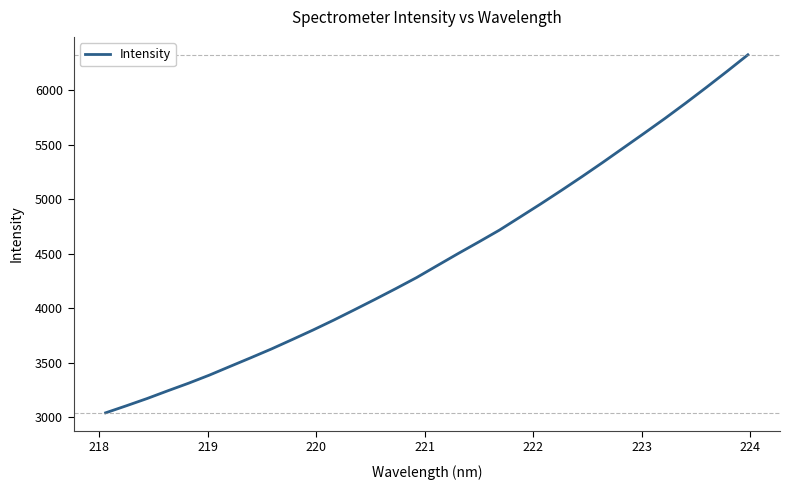

What is the minimum value shown in the chart?

3039.1